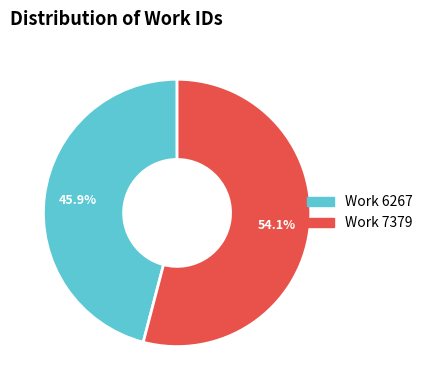

To the nearest percent, what is the difference between the largest and smallest slice percentages?

8%